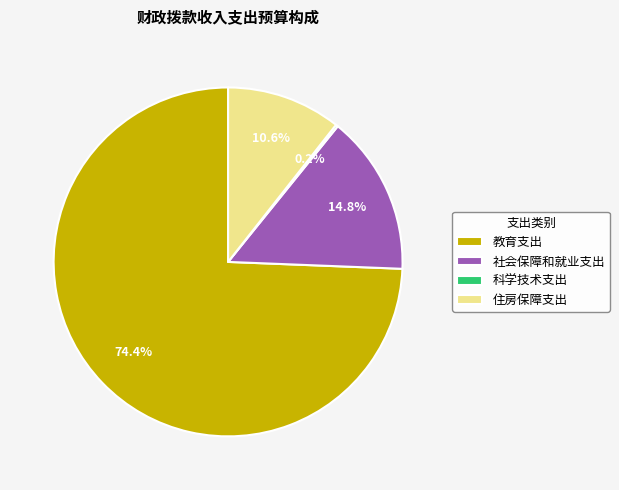

What is the majority slice?

教育支出